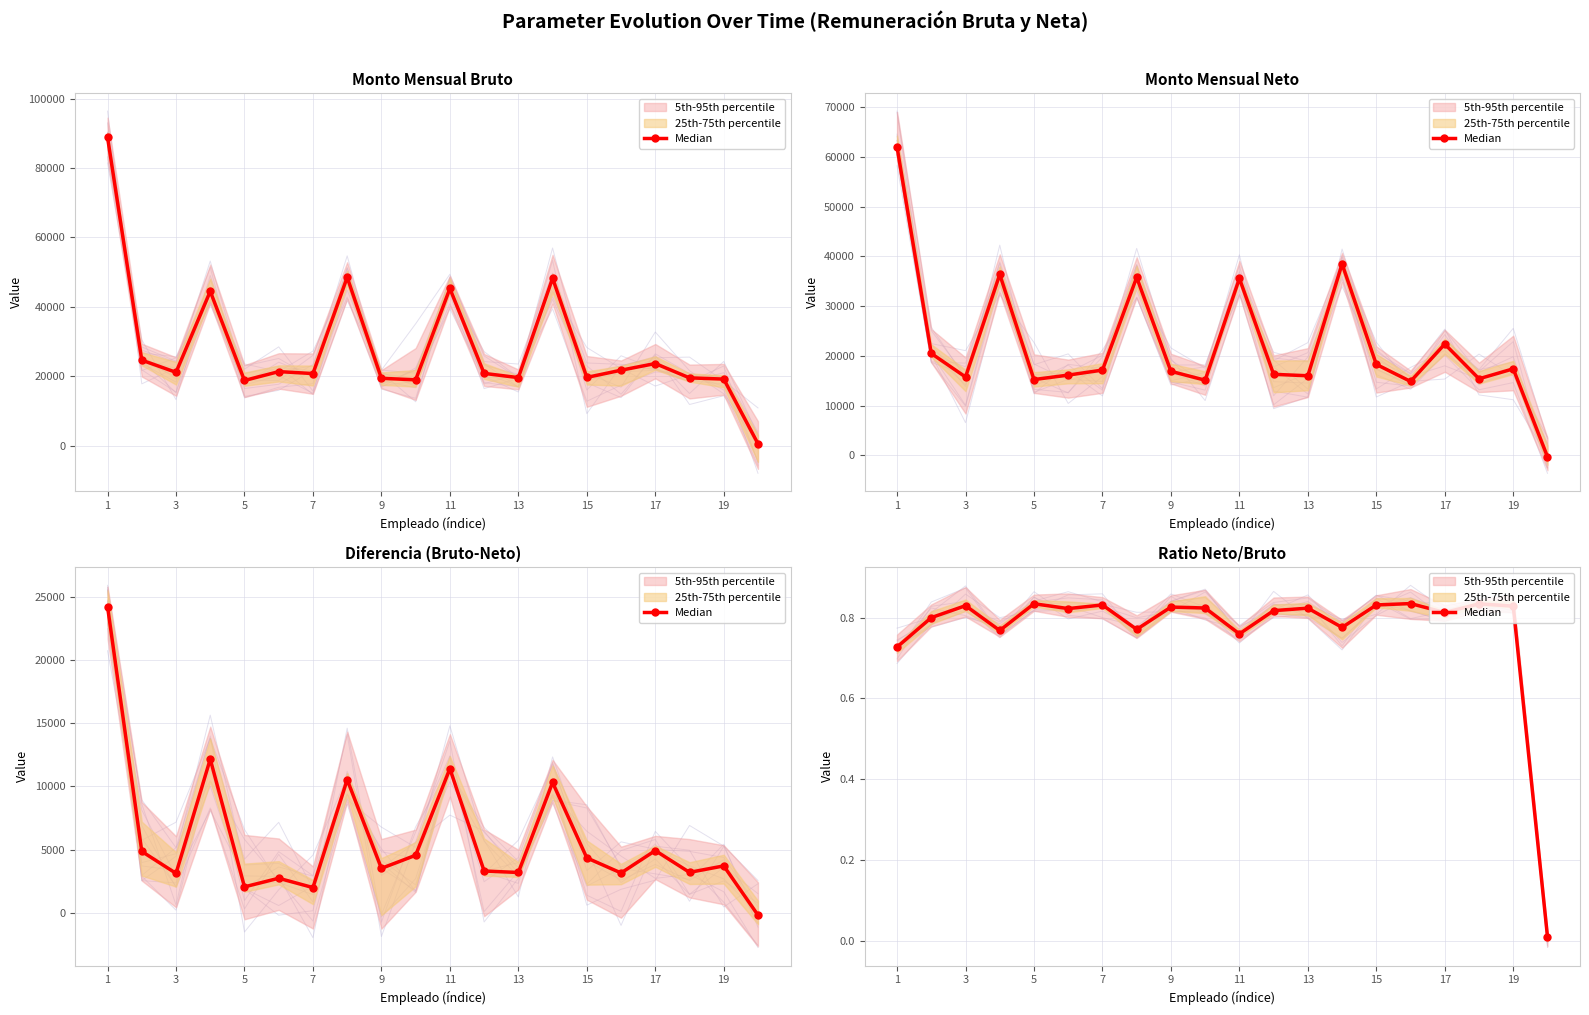

True or false: there are more than 0 points higher than both neighbors.

True